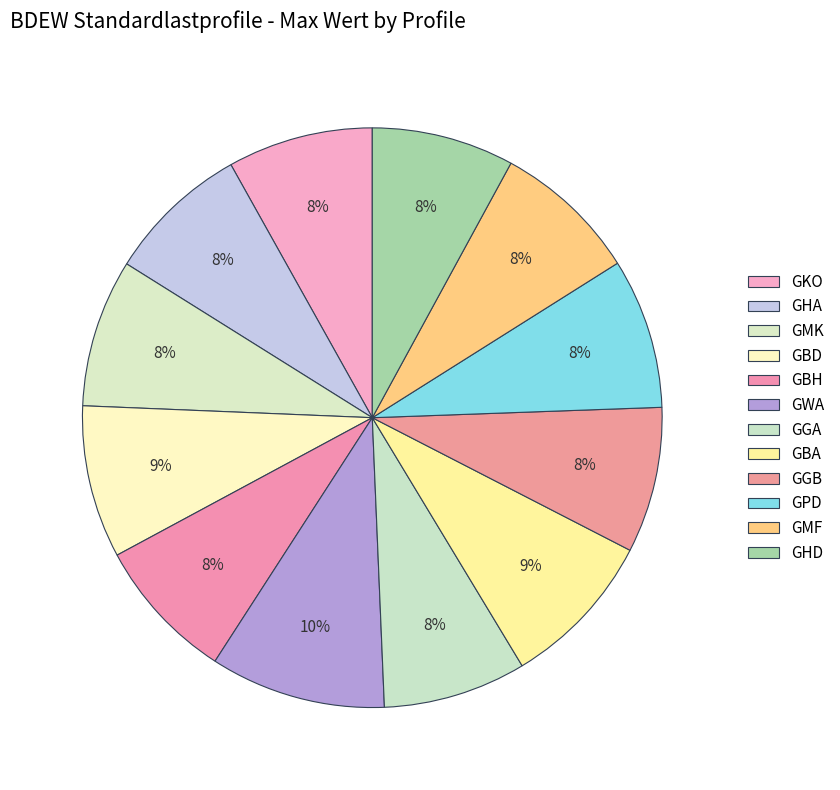

Rank the categories by value from highest to lowest.

GWA, GBA, GBD, GPD, GMK, GGB, GKO, GMF, GBH, GHA, GGA, GHD